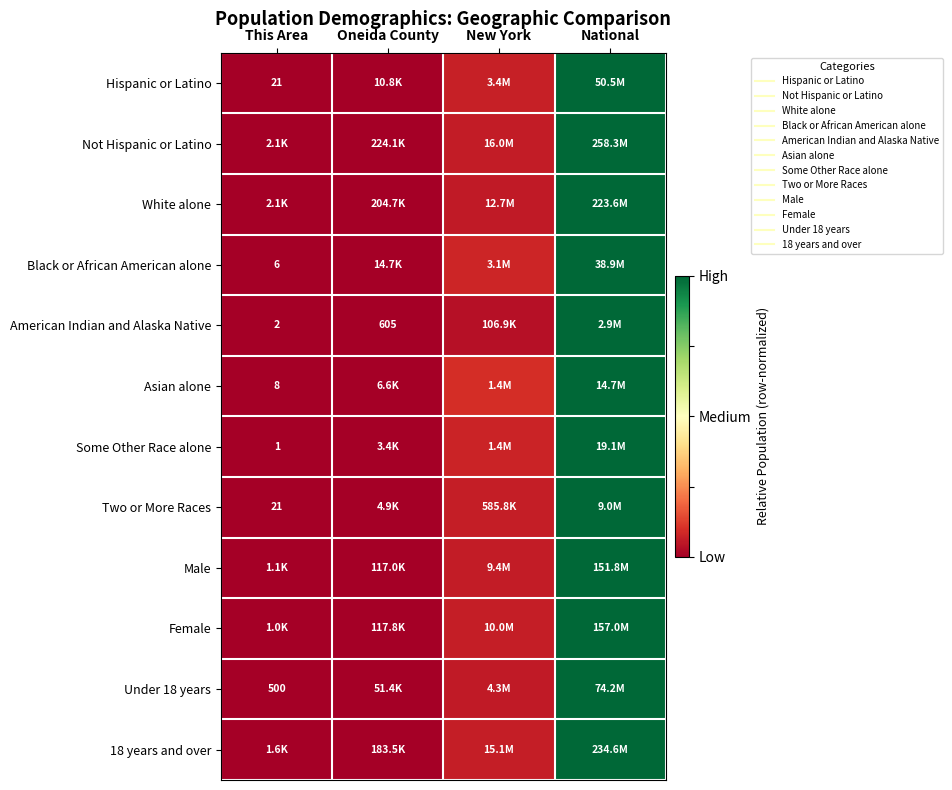

At which label is Two or More Races closest to 0?

This Area